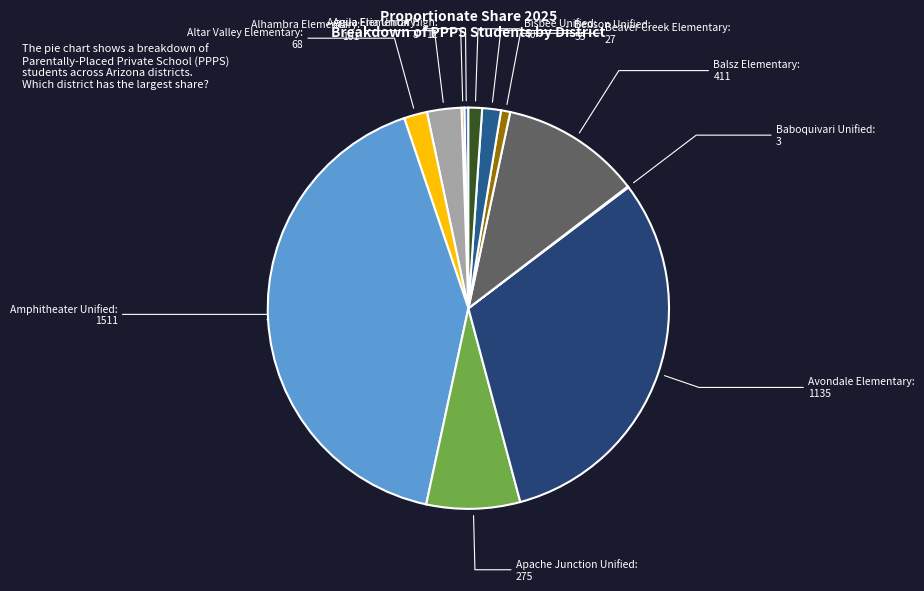

How many slices are in this pie chart?

12